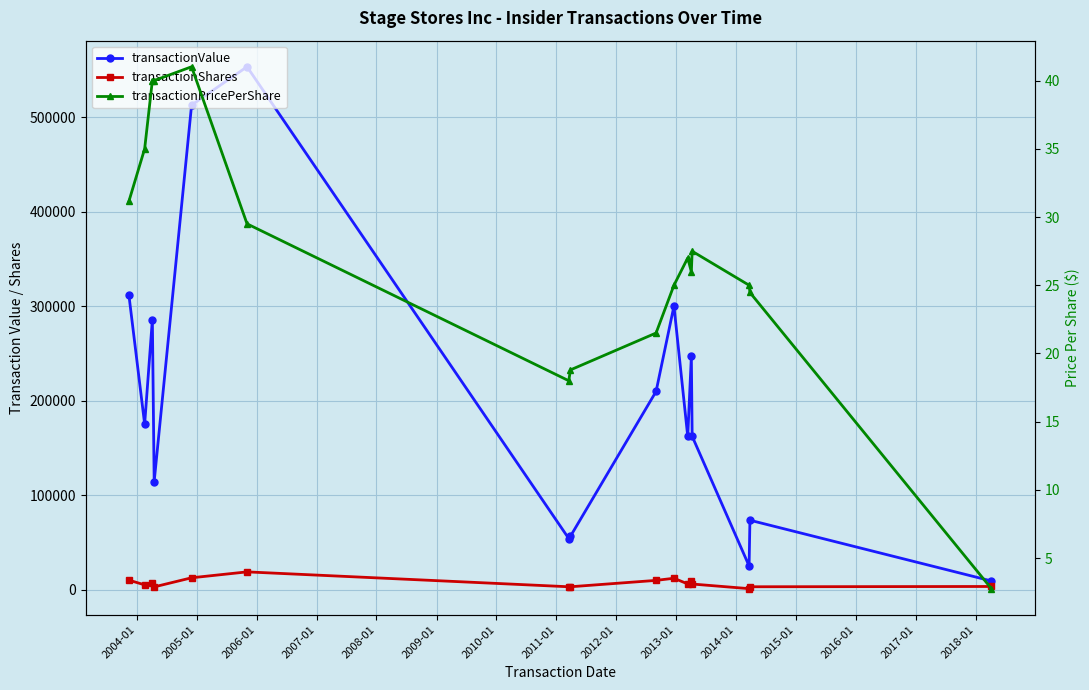

What is the difference between the second highest and minimum values in the transactionShares series?

11500.0